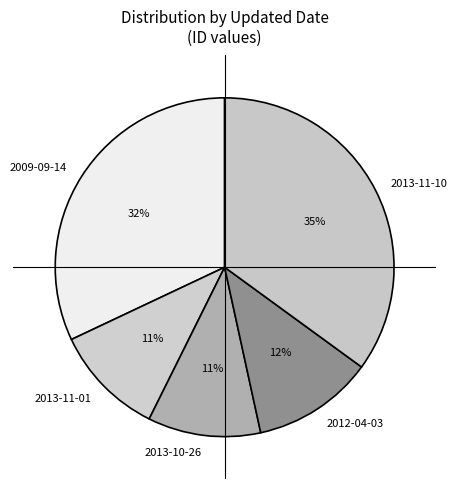

Which has a higher value, 2013-11-01 or 2013-11-10?

2013-11-10